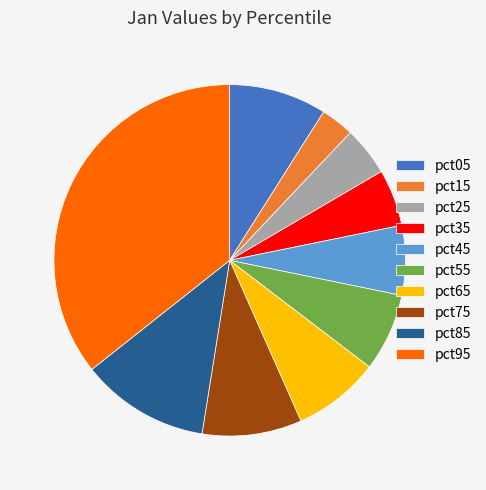

Does pct25 represent more than half of the total?

No